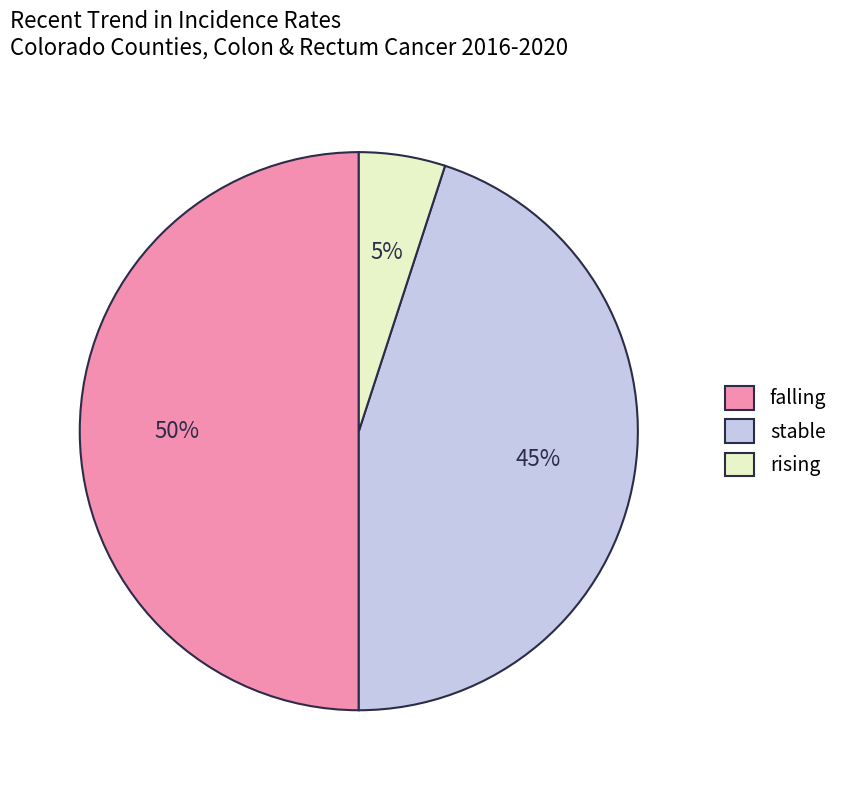

To the nearest percent, what portion does rising represent?

5%